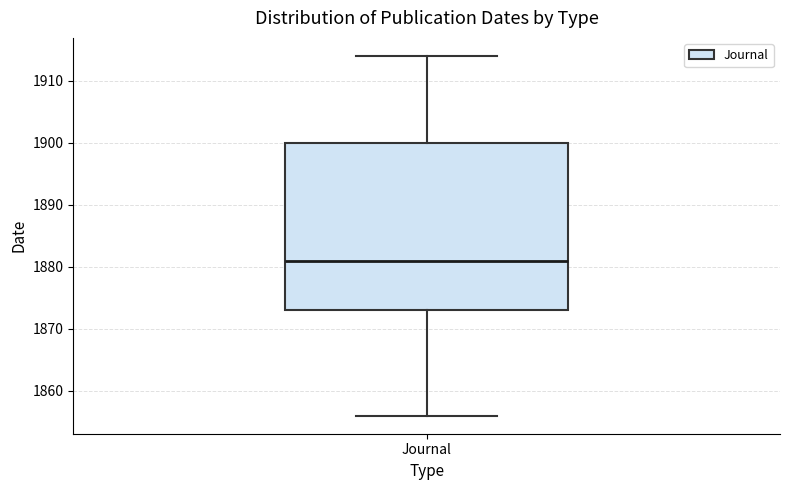

Transcribe this box plot: give where the median line is, the range the box spans, and where the two whiskers end, as read against the y-axis. The values are not printed on the chart, so give them approximately, as read against the axis.

median 1881, box 1873 to 1900, whiskers 1856 to 1914